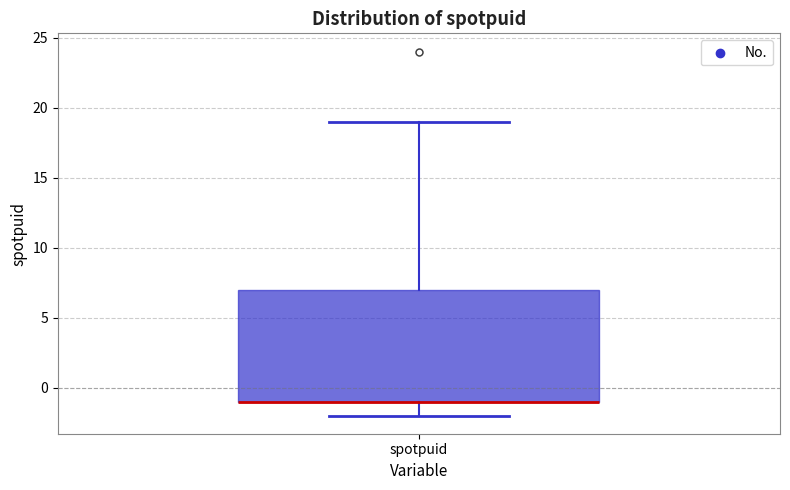

Read this box plot against the y-axis: the position of the median line, the range covered by the box, and the ends of both whiskers. The values are not printed on the chart, so give them approximately, as read against the axis.

median -1 (drawn on the box's lower edge), box -1 to 7, whiskers -2 to 19